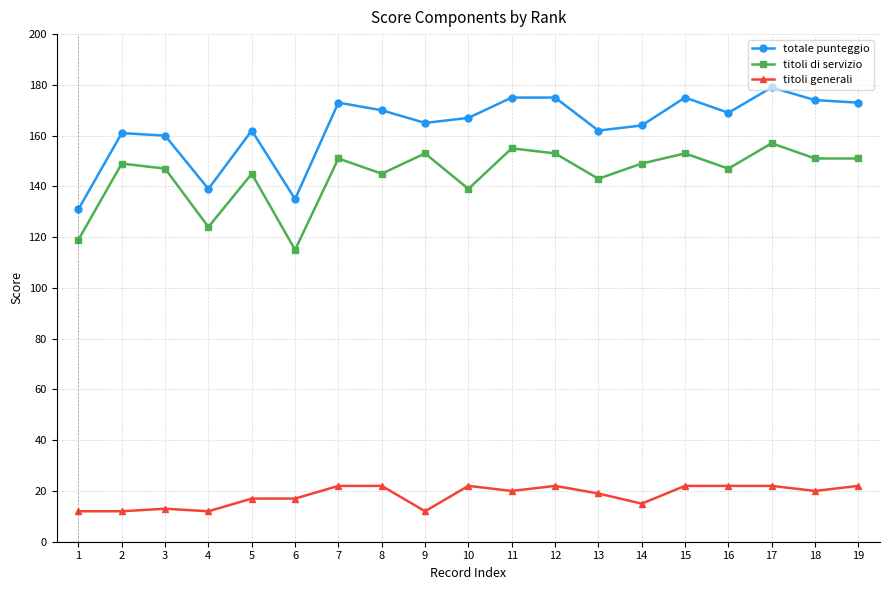

True or false: titoli di servizio has a value of 219 at 8.

False